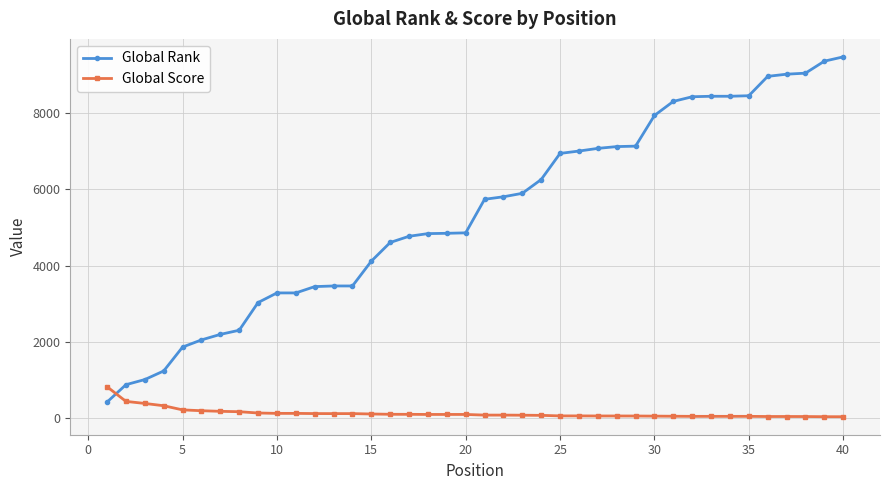

What is the sum of all Global Score values?

4733